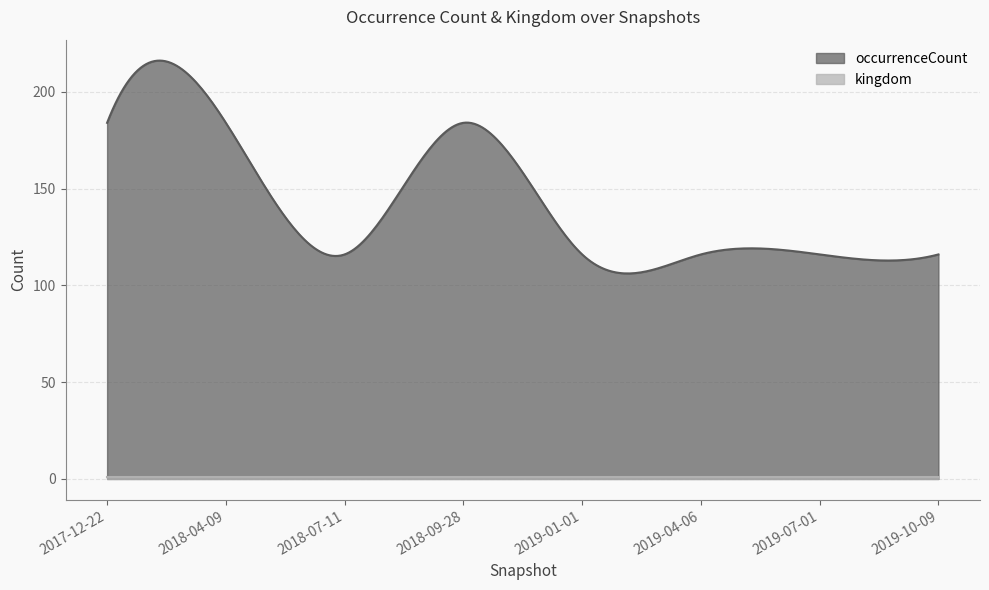

What are all the series names shown in the legend?

occurrenceCount, kingdom